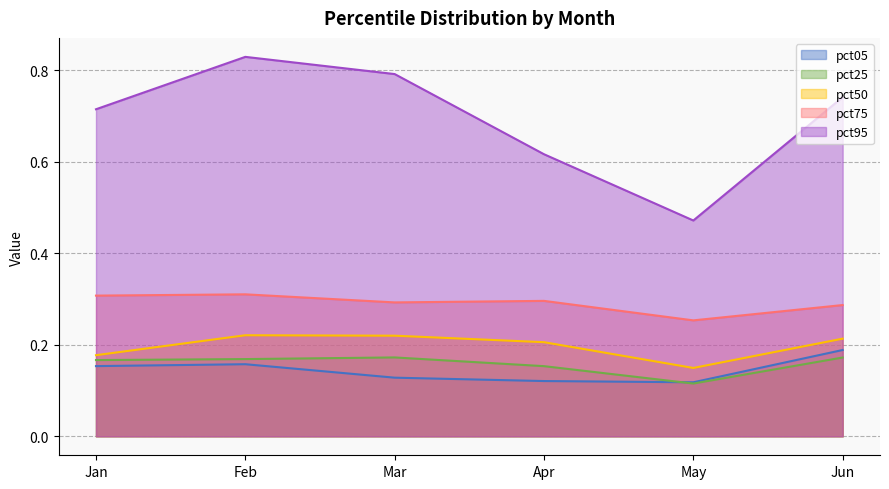

What is the average value of the pct95 series?

0.7